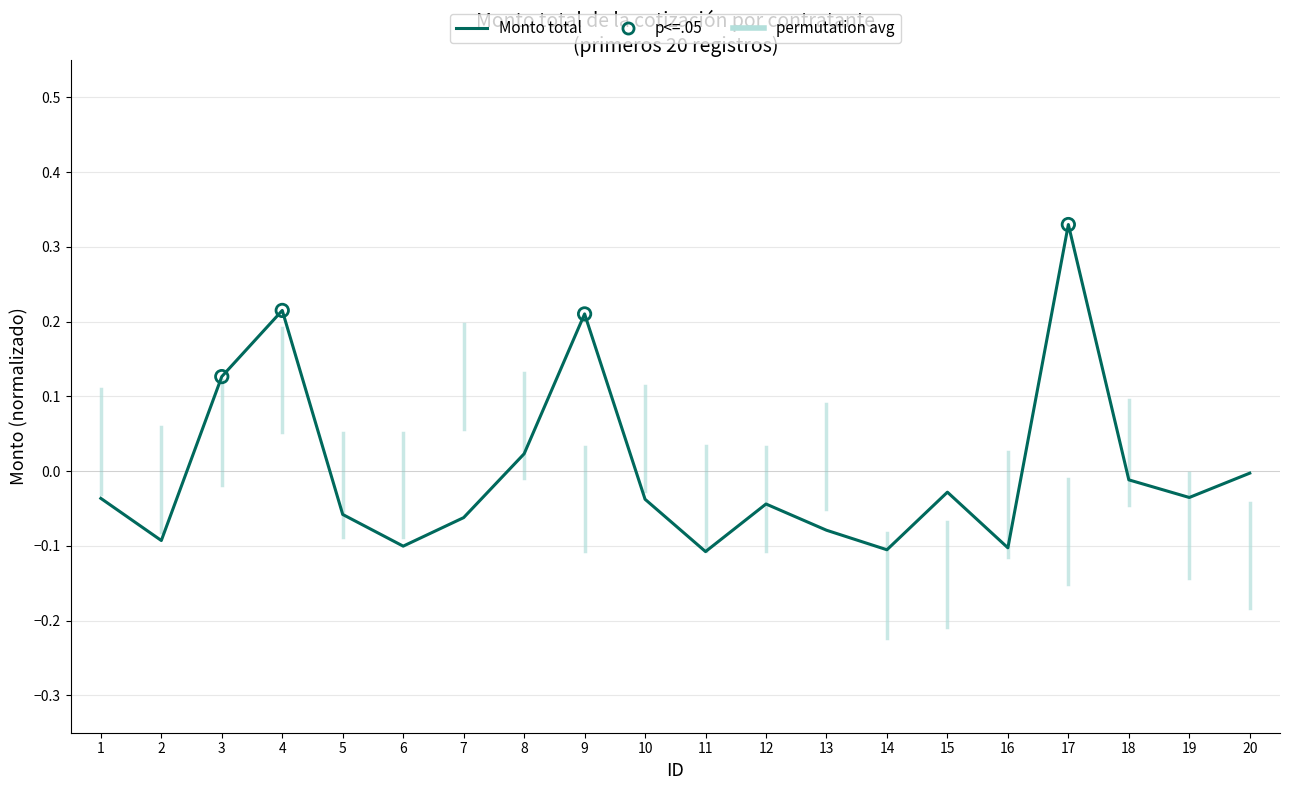

Which has a higher value, 9 or 5?

9